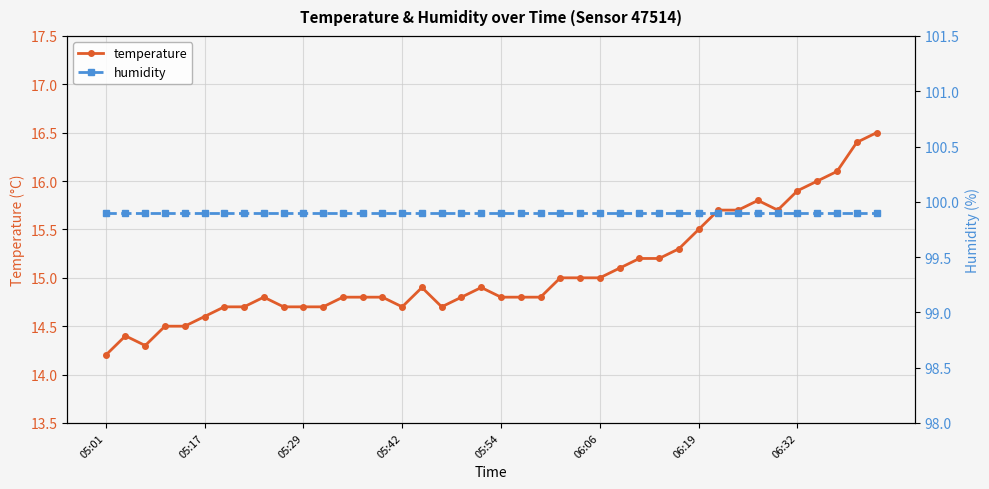

True or false: temperature has a value of 4.9 at 06:06.

False